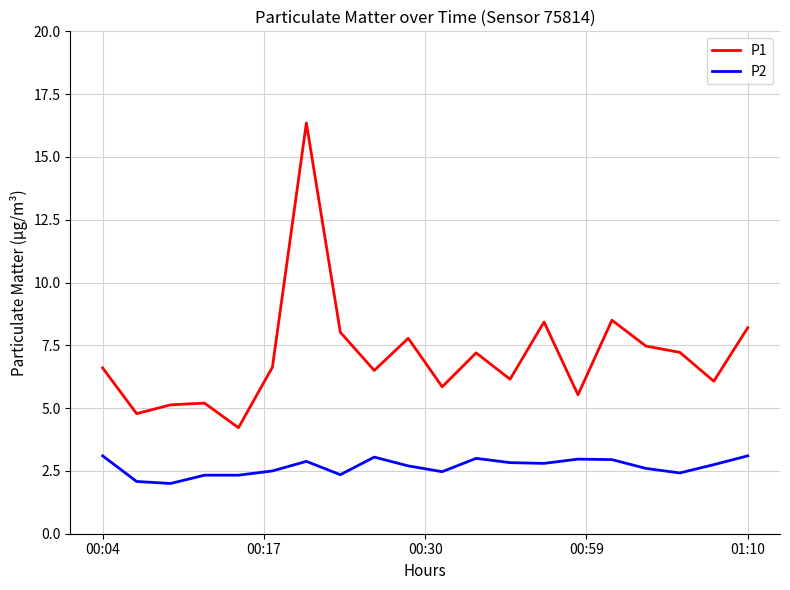

True or false: P2 and P1 intersect in this chart.

False